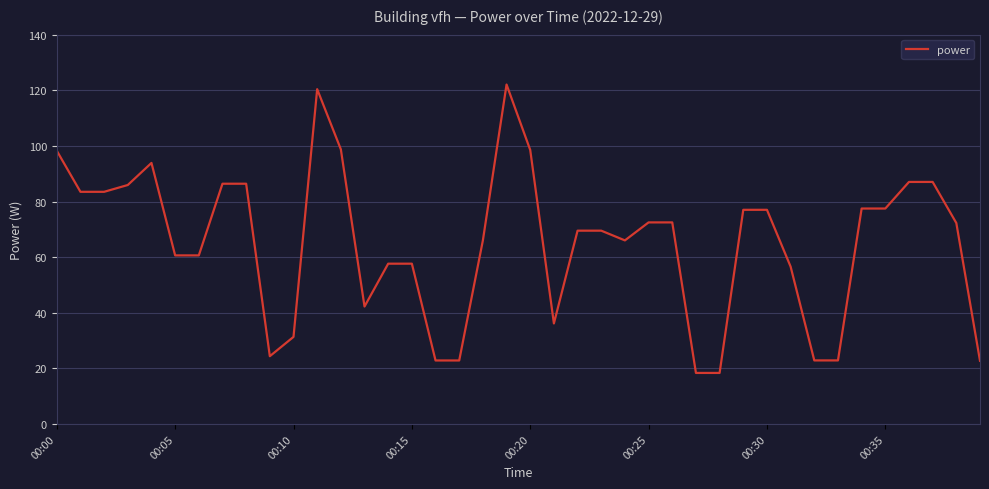

What is the greatest value displayed?

122.1